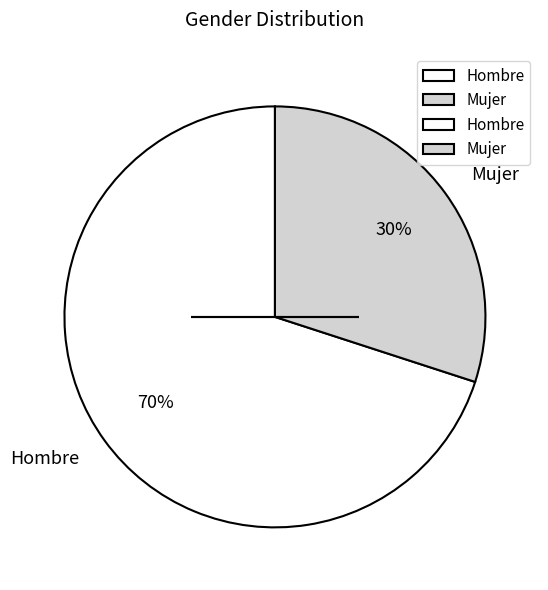

The Mujer slice represents 44% of the pie. True or false?

False